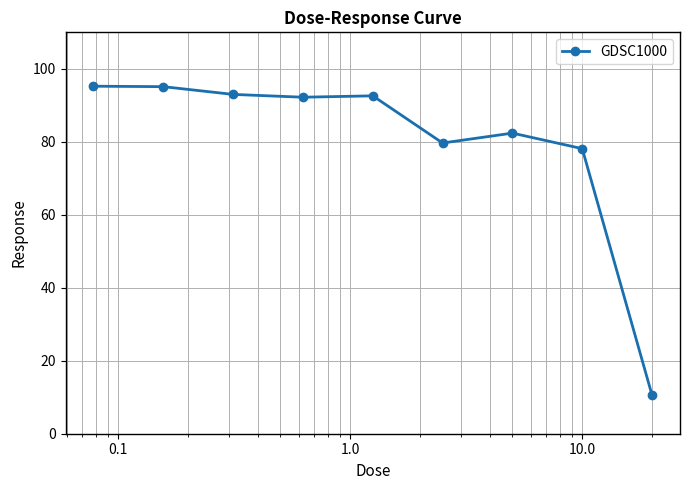

What is the minimum value shown in the chart?

10.5